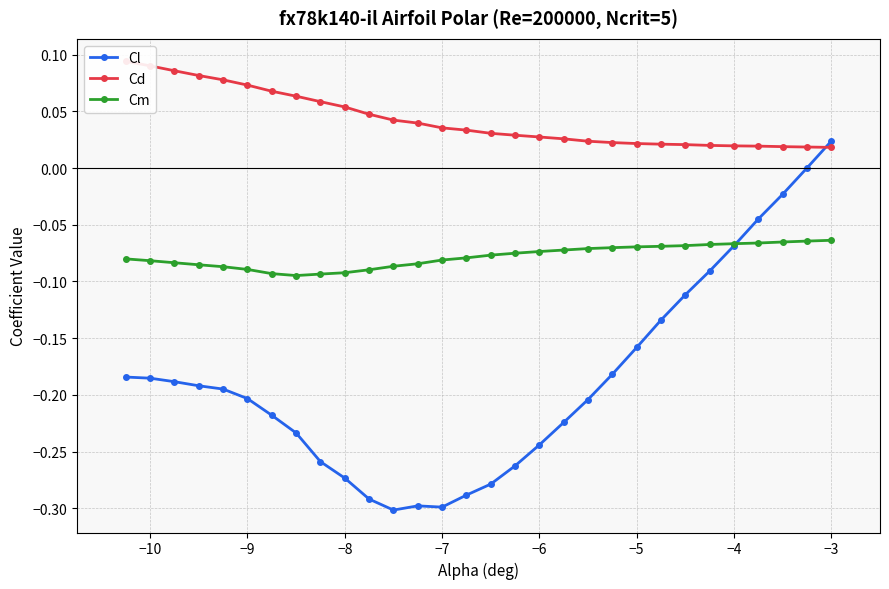

Rank the series by their maximum value, from highest to lowest.

Cd, Cl, Cm